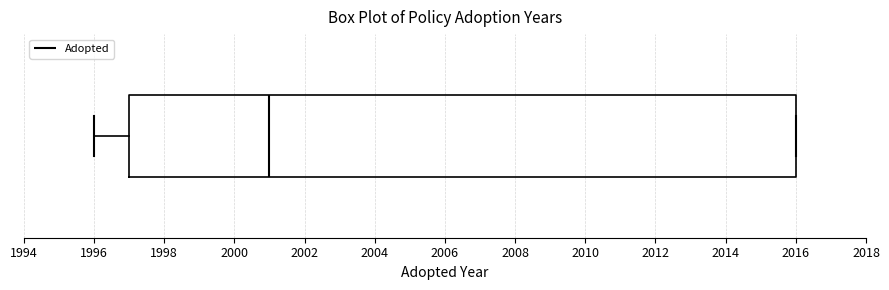

Transcribe this box plot: give where the median line is, the range the box spans, and where the two whiskers end, as read against the x-axis. The values are not printed on the chart, so give them approximately, as read against the axis.

median 2001, box 1997 to 2016, whiskers 1996 to 2016